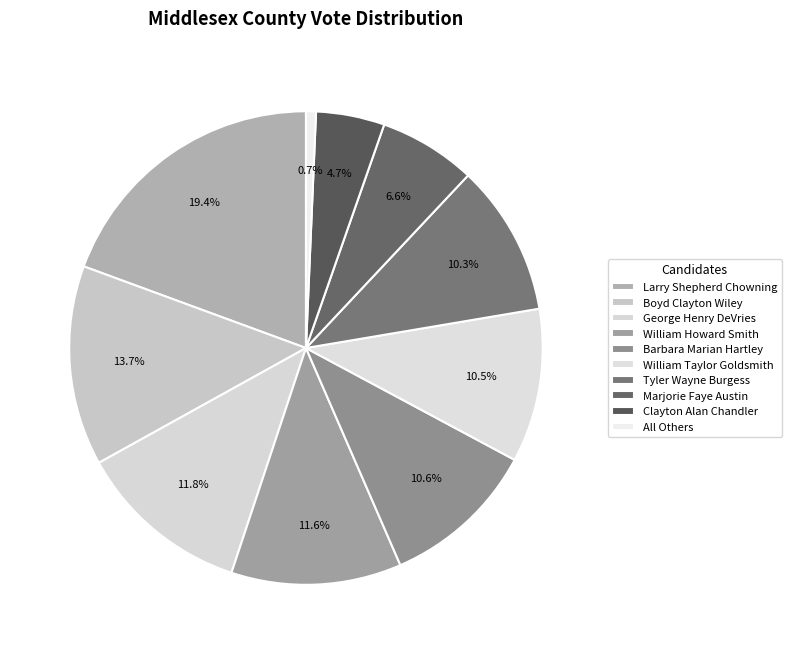

To the nearest percent, what portion does Tyler Wayne Burgess represent?

10%